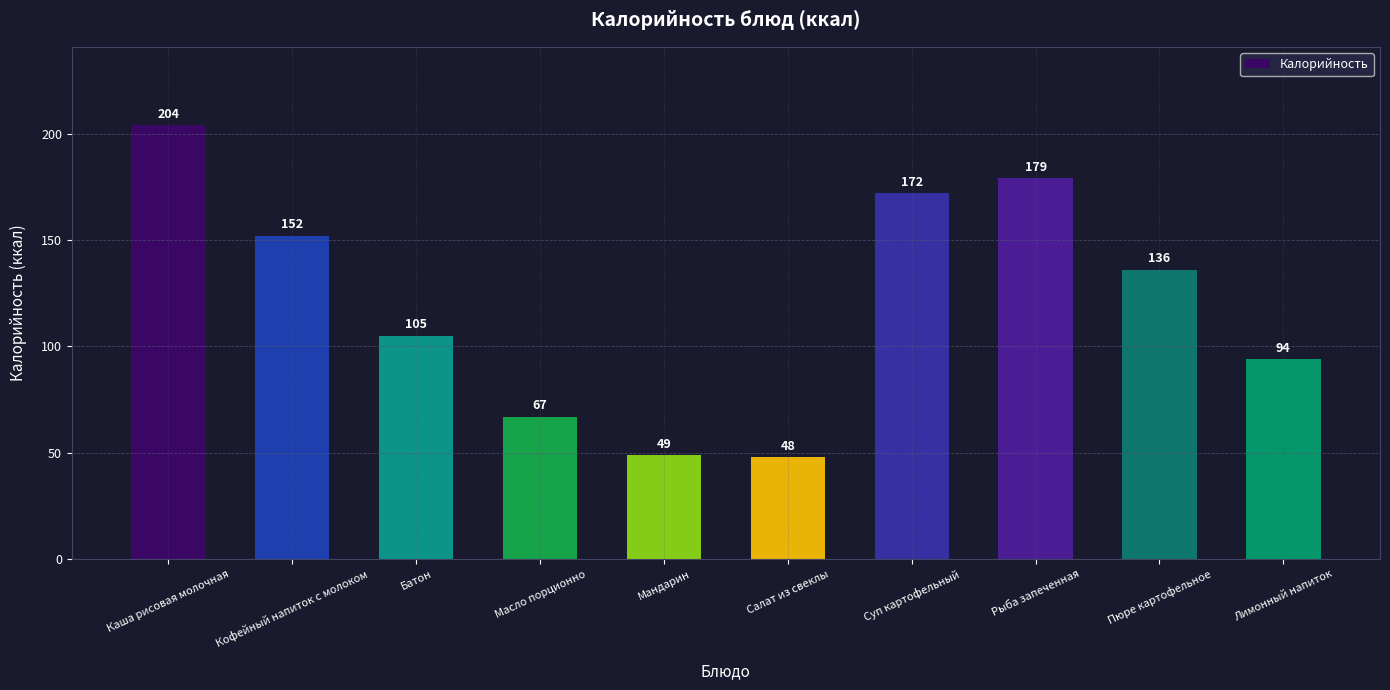

Are the bars grouped side by side (vs. stacked)?

No